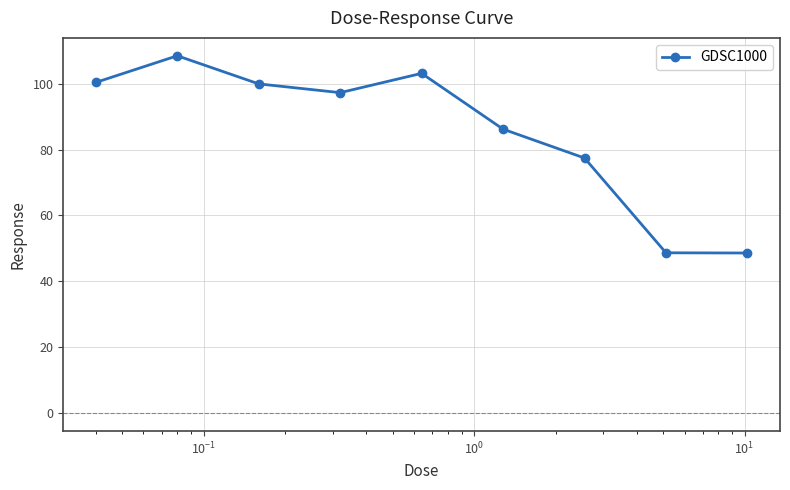

What is the sum of all values?

770.1